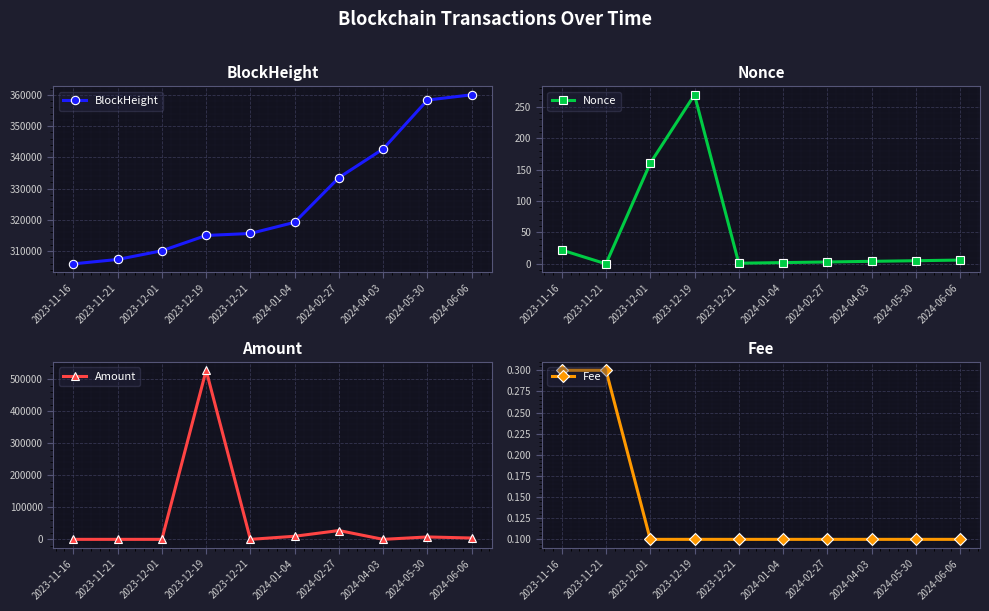

At 2023-12-01, list the series in order from smallest to largest.

Fee, Amount, Nonce, BlockHeight